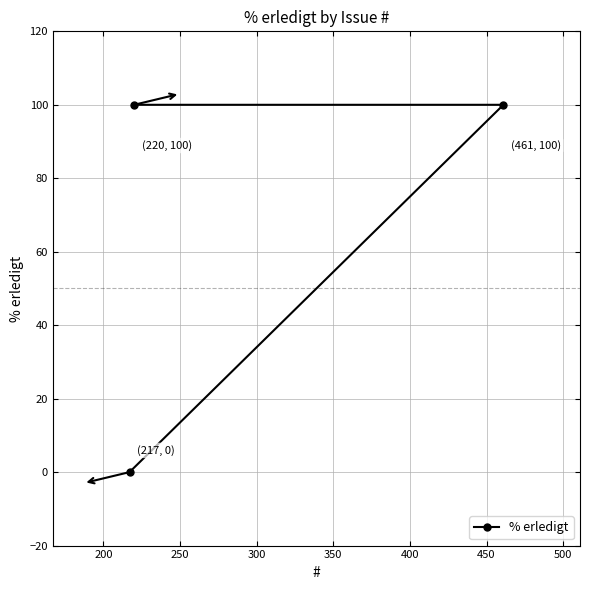

Does the chart display data point markers on the line(s)?

Yes